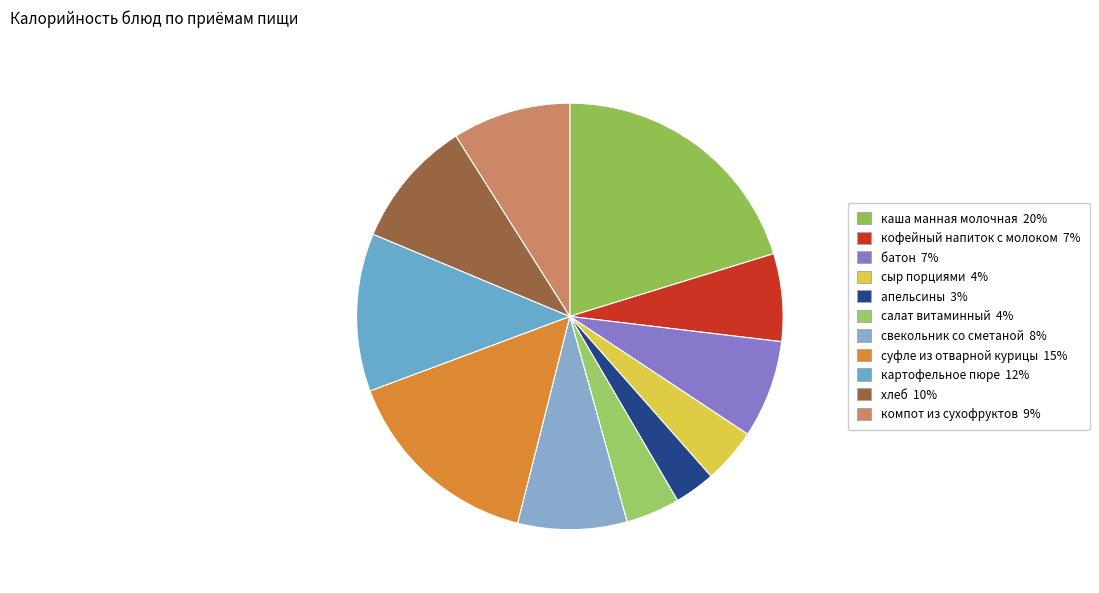

To the nearest percent, what is the difference between the сыр порциями and картофельное пюре slice percentages?

8%